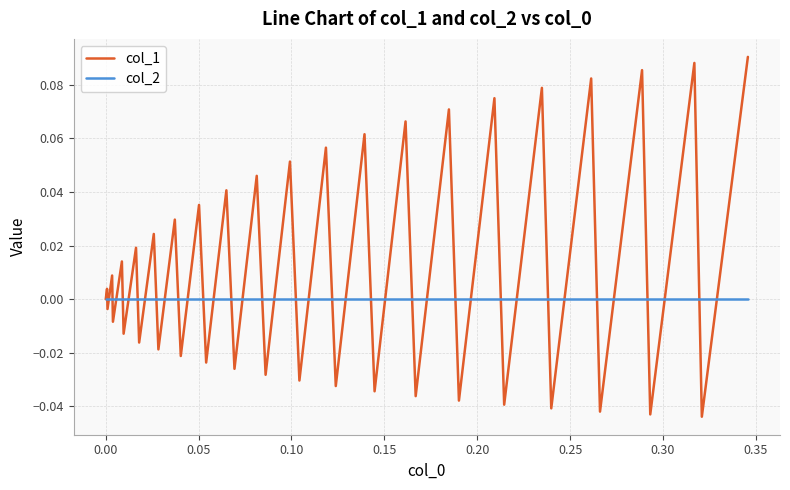

Rank the series by their average value, from lowest to highest.

col_2, col_1